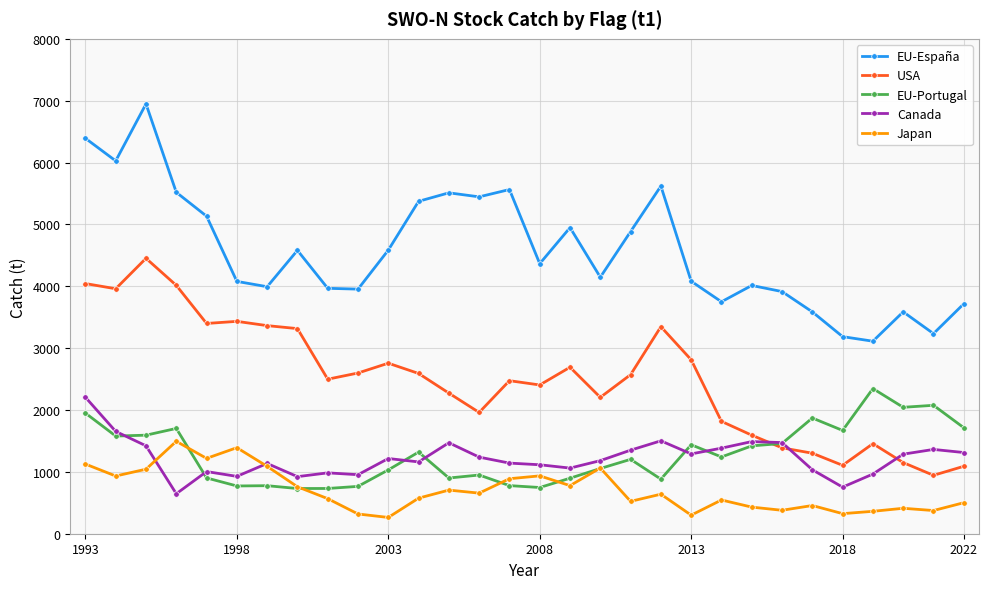

True or false: USA has more than 2 points higher than both neighbors.

True